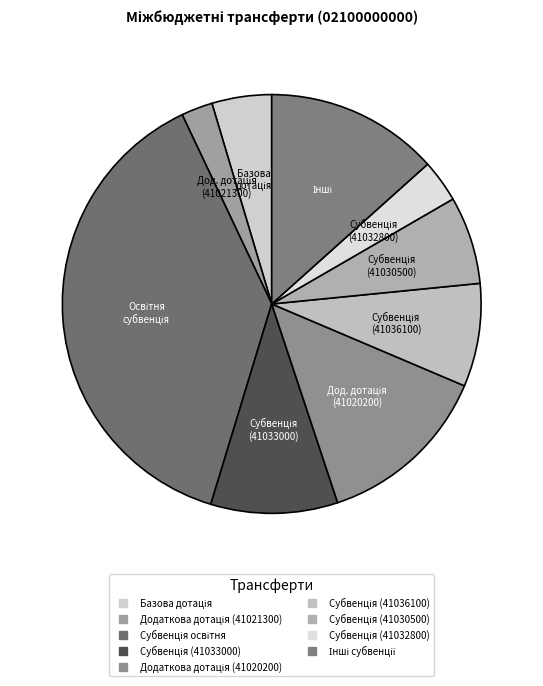

To the nearest percent, what is the difference between the largest and smallest slice percentages?

36%